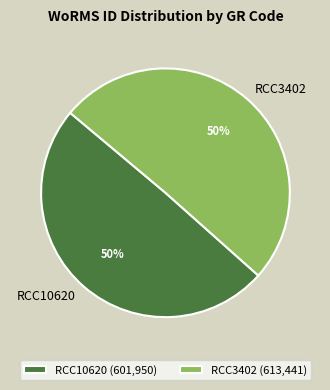

The RCC3402 slice represents 50% of the pie. True or false?

True